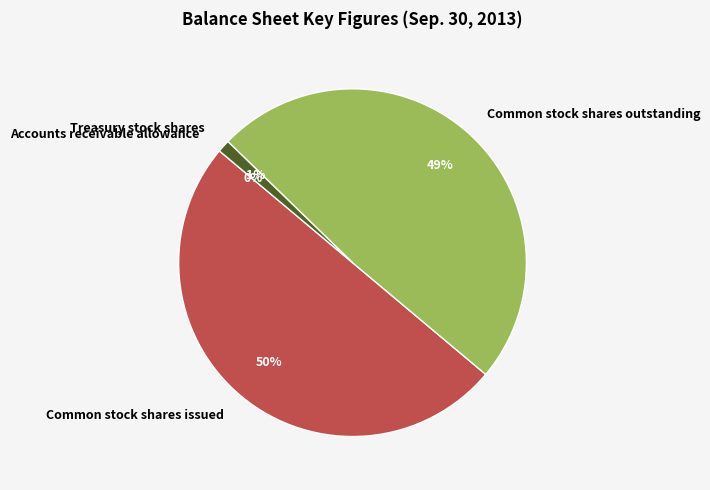

What is the largest slice in the pie chart?

Common stock shares issued